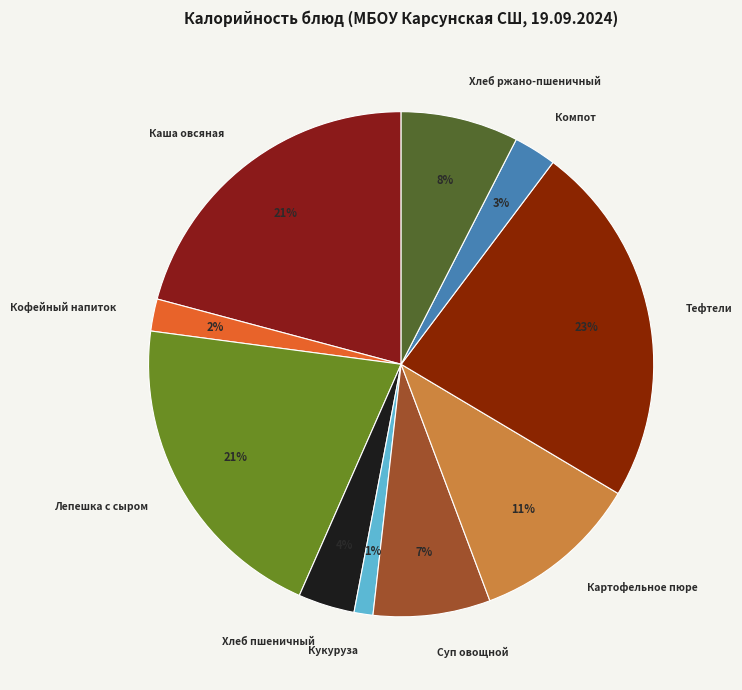

Combined, do Хлеб пшеничный and Каша овсяная account for over 50%?

No